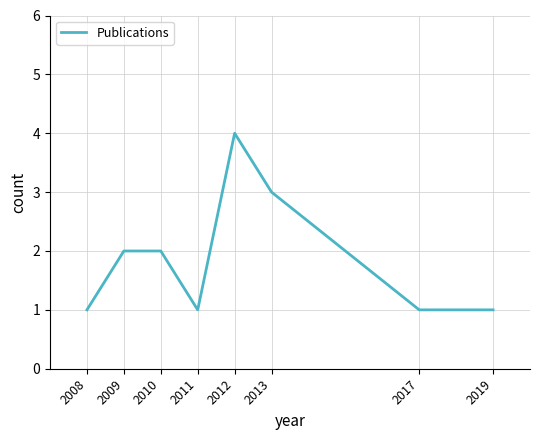

True or false: the data has more than 0 interior local peaks.

True